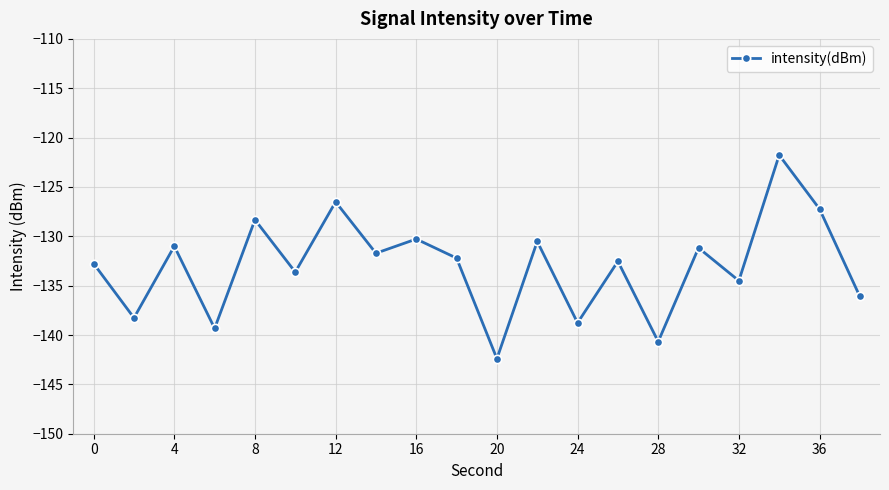

What is the minimum value shown in the chart?

-142.4